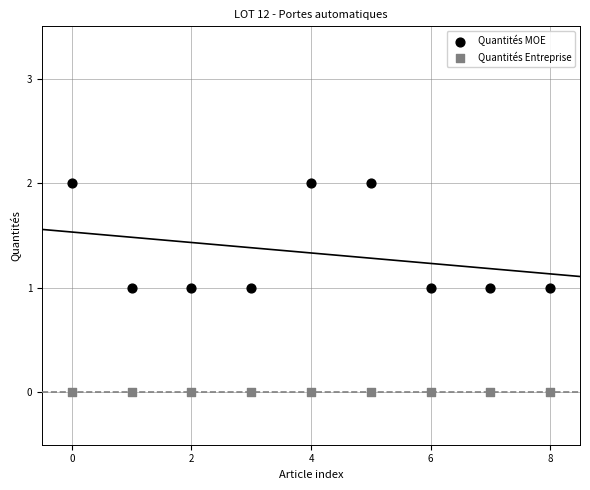

Which series contains the lowest Y value?

Quantités Entreprise